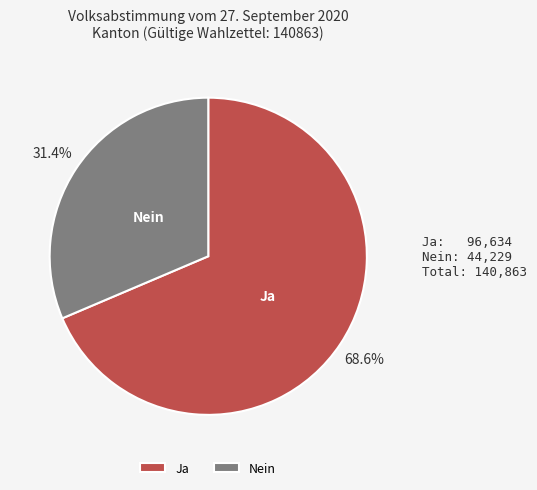

To the nearest percent, what is the average slice percentage?

50%